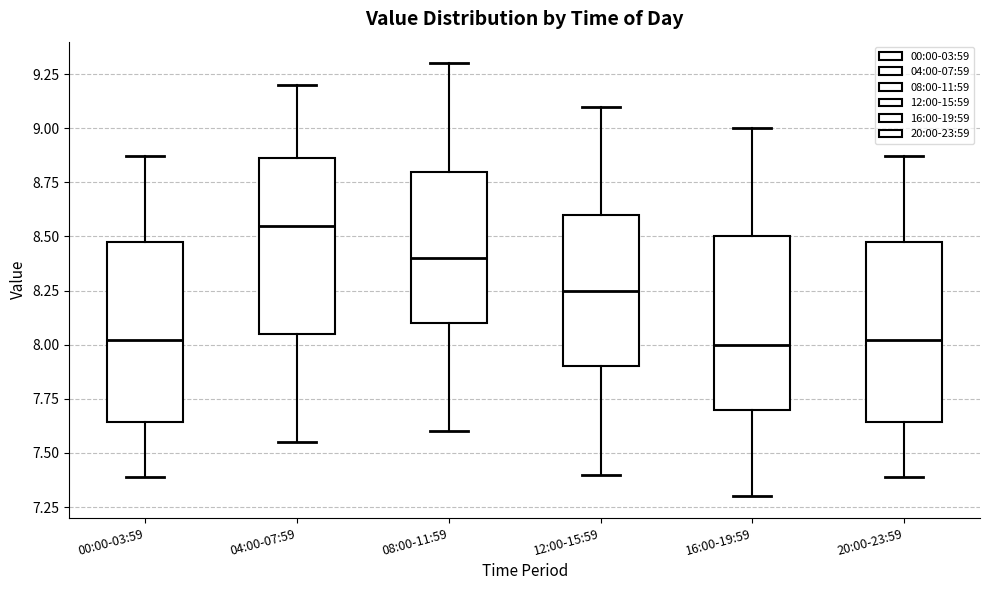

Where does the median line of the box for 00:00-03:59 sit on the y-axis? The values are not printed on the chart, so give them approximately, as read against the axis.

8.00